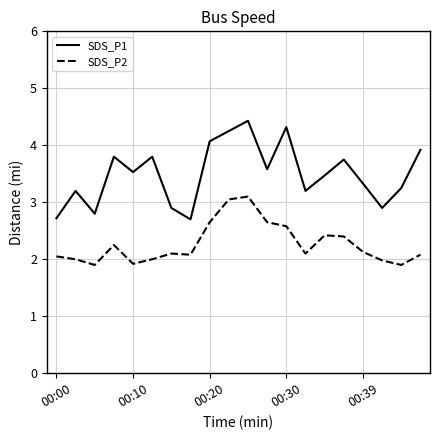

Which series has the largest total across all categories?

SDS_P1